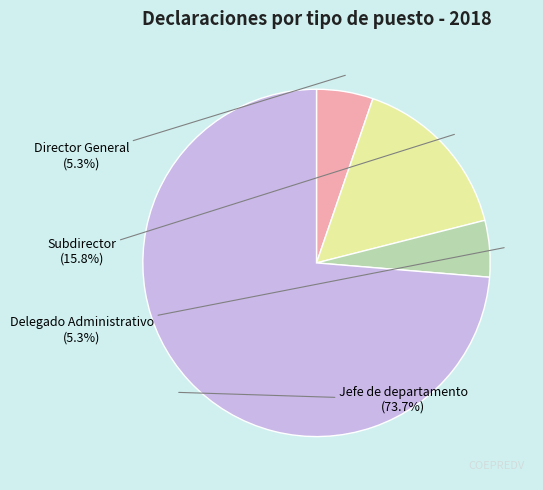

True or false: Jefe de departamento accounts for 61% of the total.

False